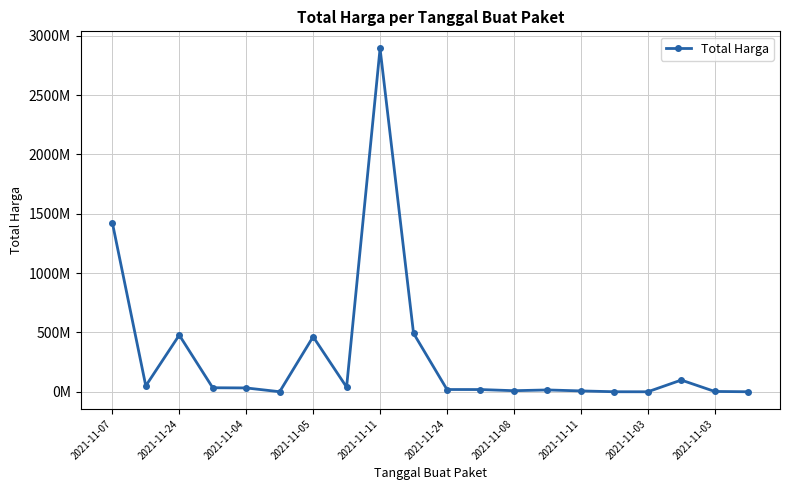

Does the chart have visible grid lines?

Yes